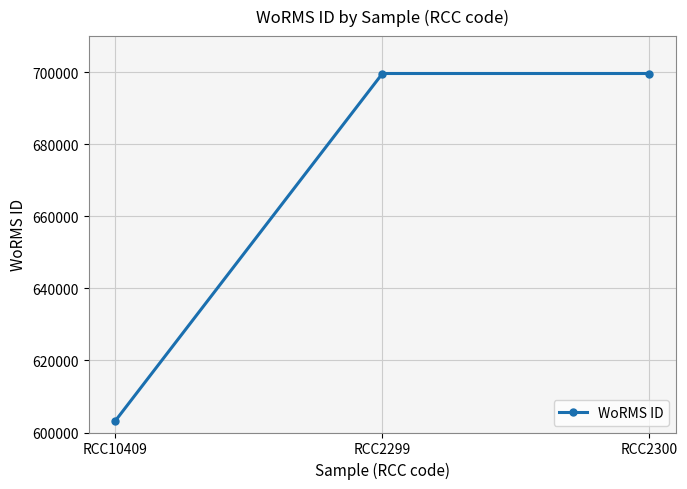

What is the label of the 3rd point from the right?

RCC10409